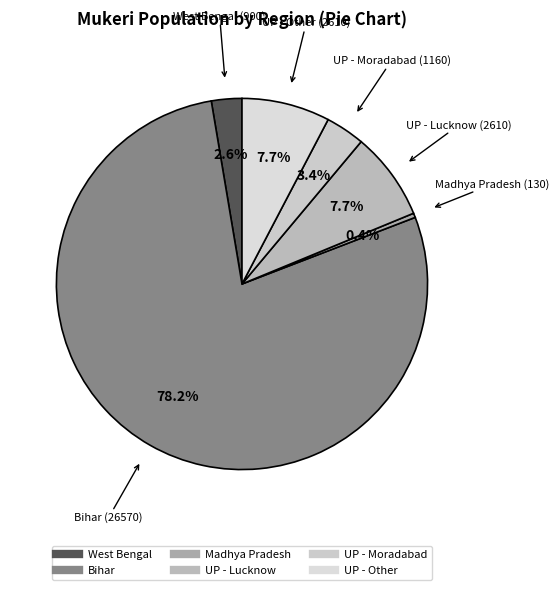

How many segments does this pie chart have?

6